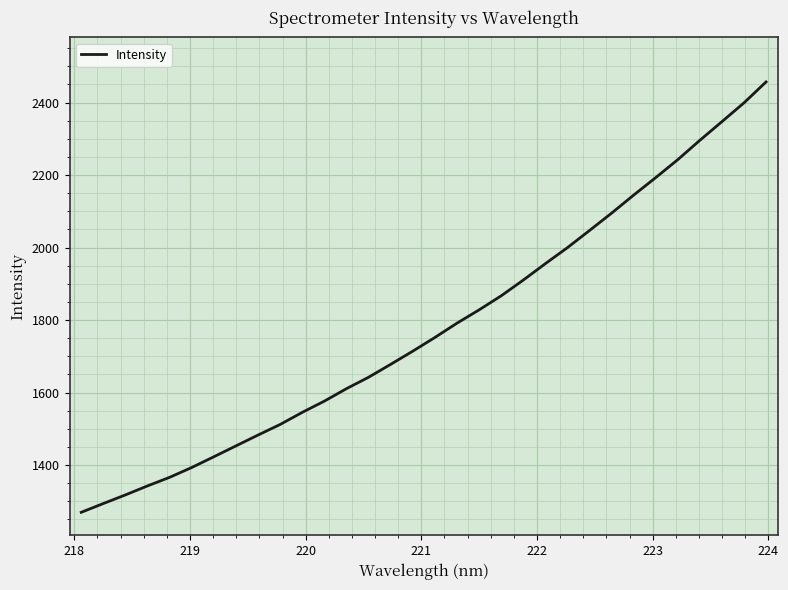

What is the greatest value displayed?

2457.1